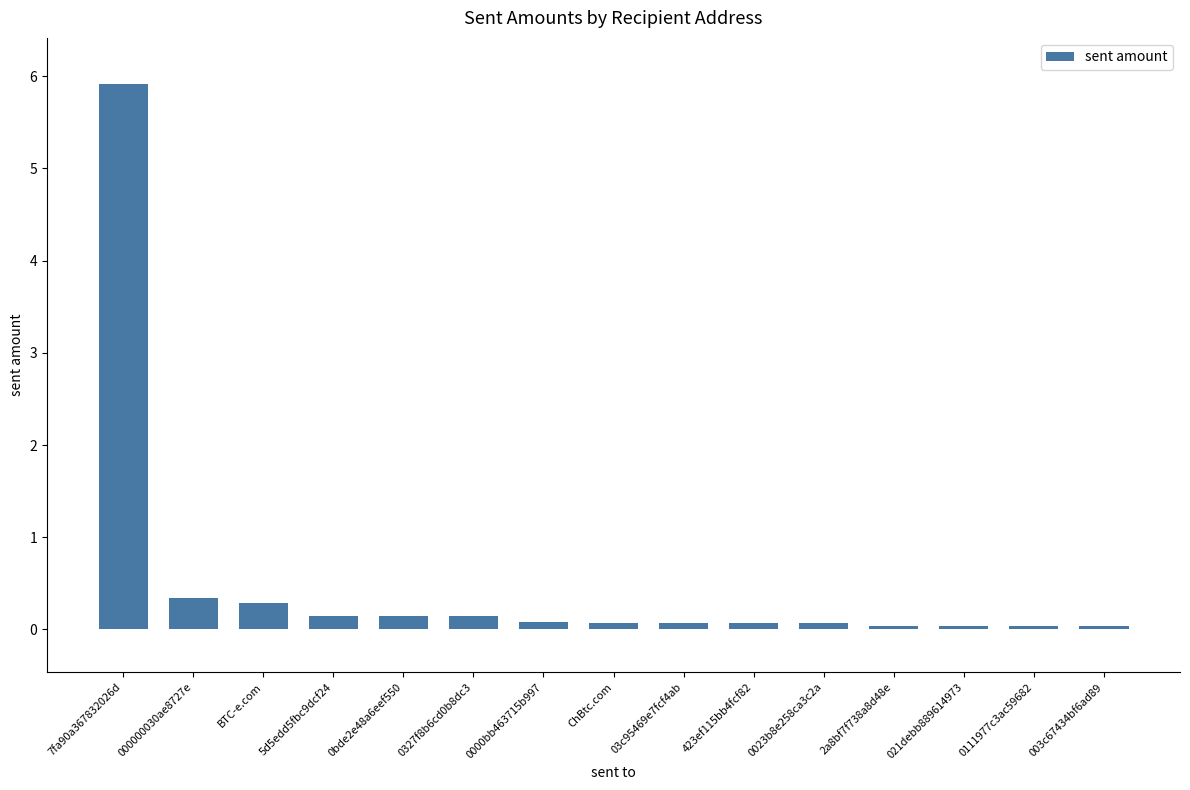

The value at 000000030ae8727e is 0.3. True or false?

True